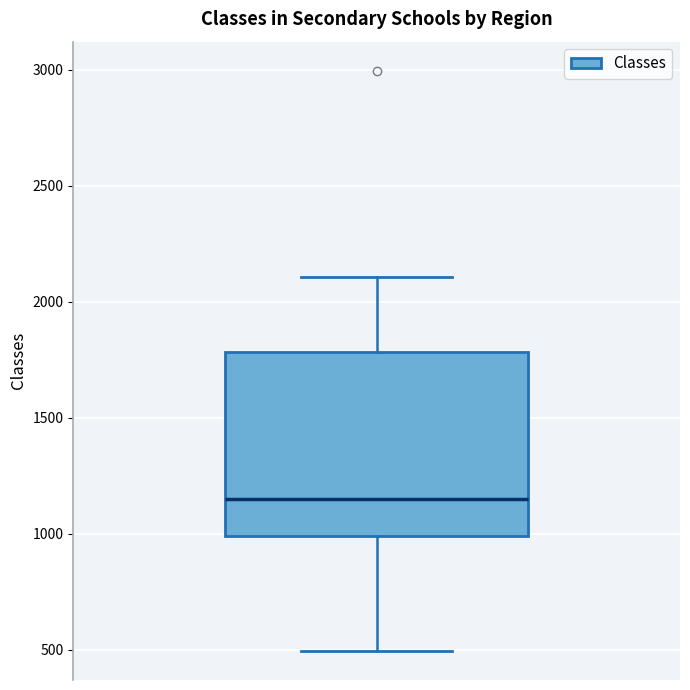

Read this box plot against the y-axis: the position of the median line, the range covered by the box, and the ends of both whiskers. The values are not printed on the chart, so give them approximately, as read against the axis.

median 1150, box 1000 to 1800, whiskers 500 to 2100